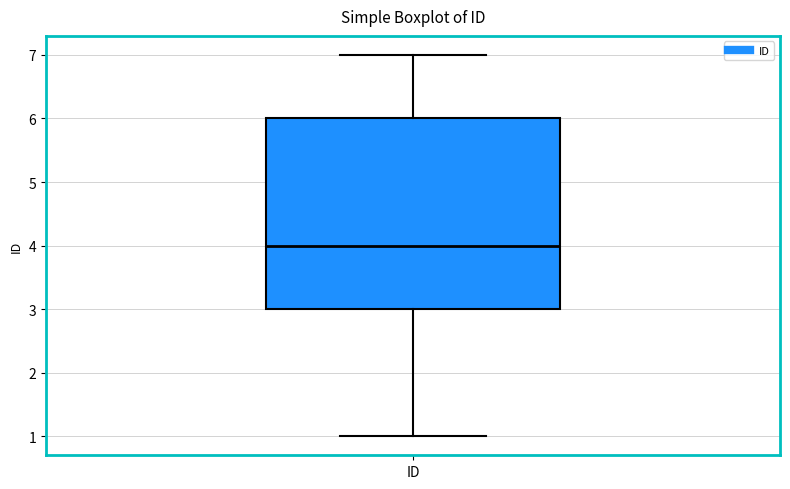

Transcribe this box plot: give where the median line is, the range the box spans, and where the two whiskers end, as read against the y-axis. The values are not printed on the chart, so give them approximately, as read against the axis.

median 4, box 3 to 6, whiskers 1 to 7